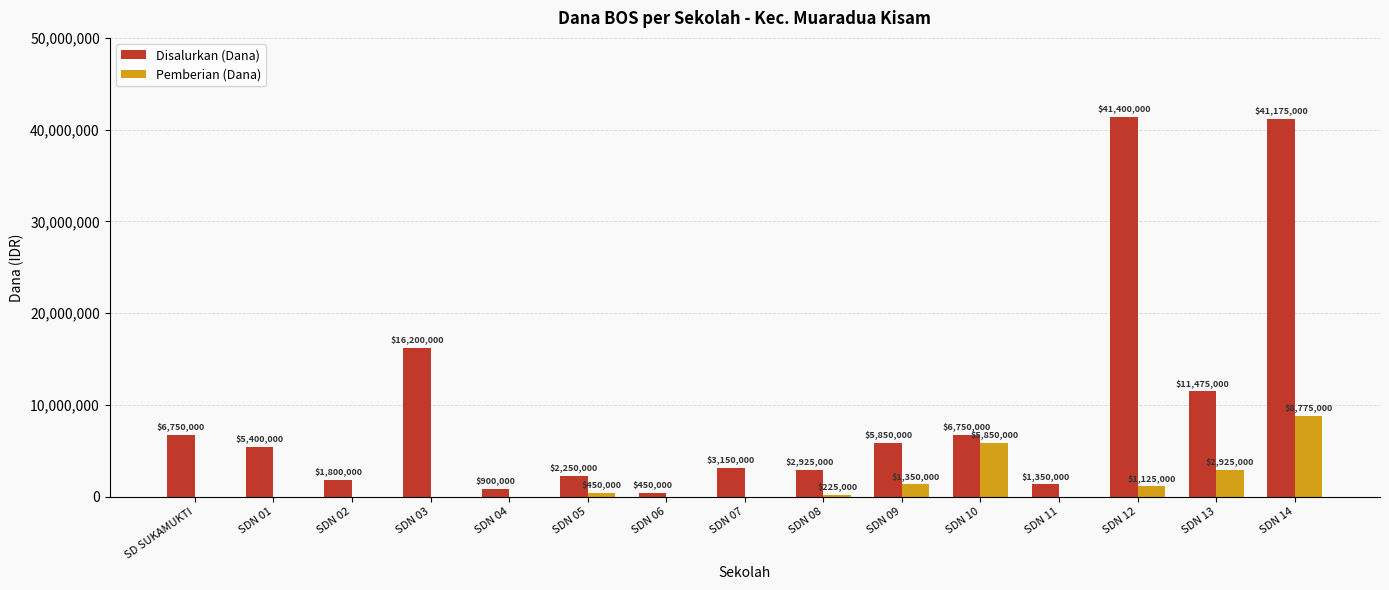

At which label does Disalurkan (Dana) first exceed 5400000?

SD SUKAMUKTI